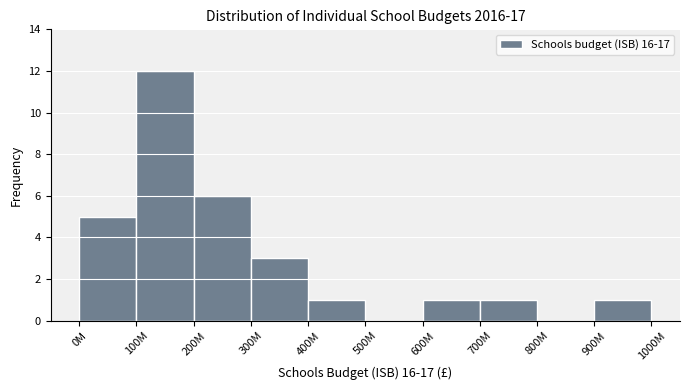

Reading right to left, what are all the values shown in this chart?

900M=1	800M=0	700M=1	600M=1	500M=0	400M=1	300M=3	200M=6	100M=12	0M=5